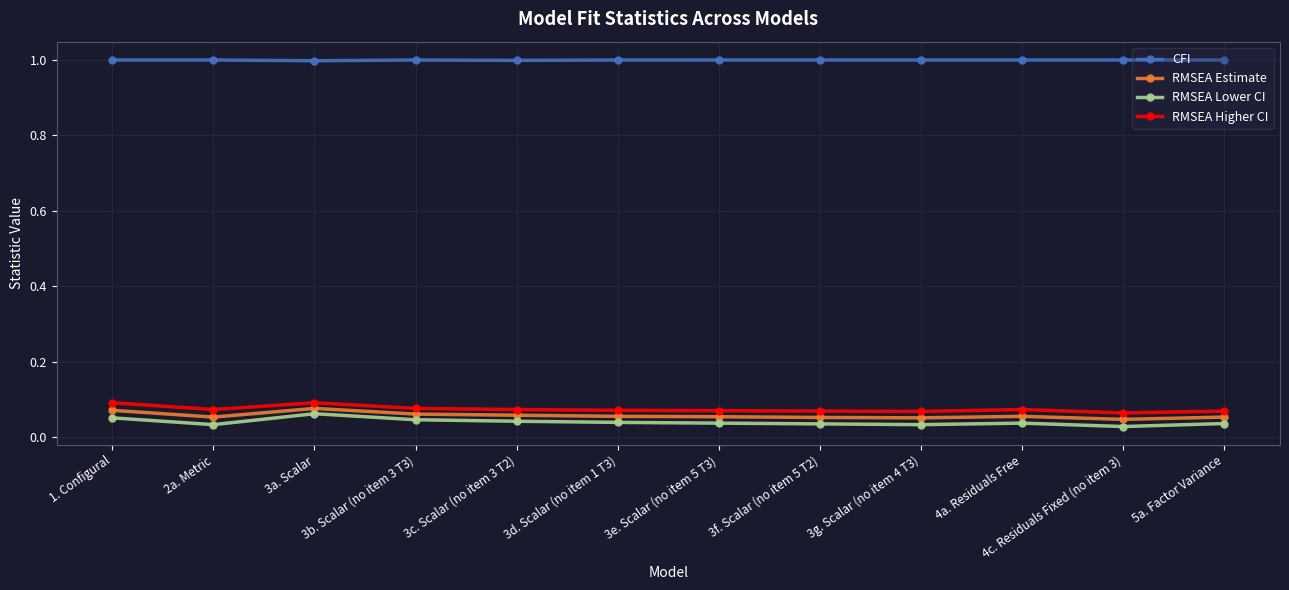

List the series in order of their peak value, lowest first.

RMSEA Lower CI, RMSEA Estimate, RMSEA Higher CI, CFI